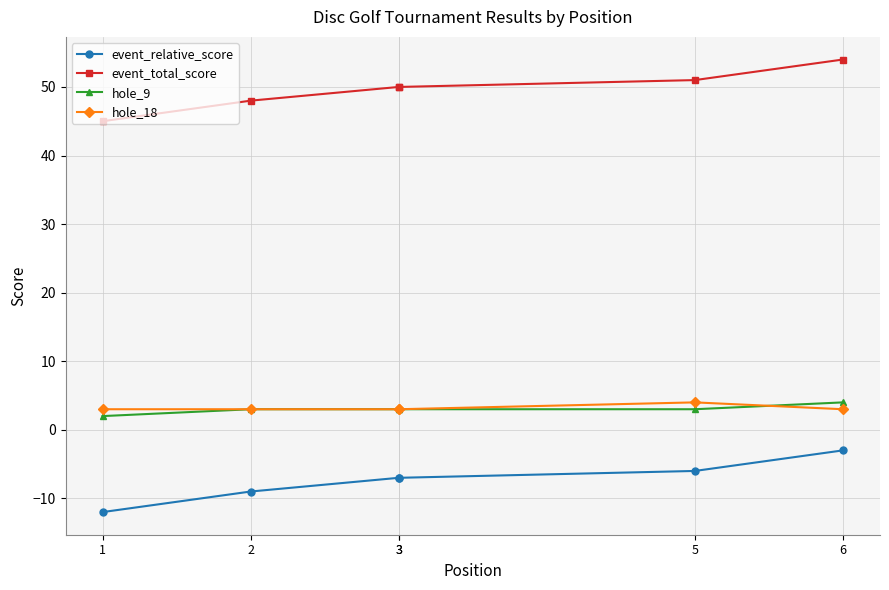

How many series are shown in this chart?

4